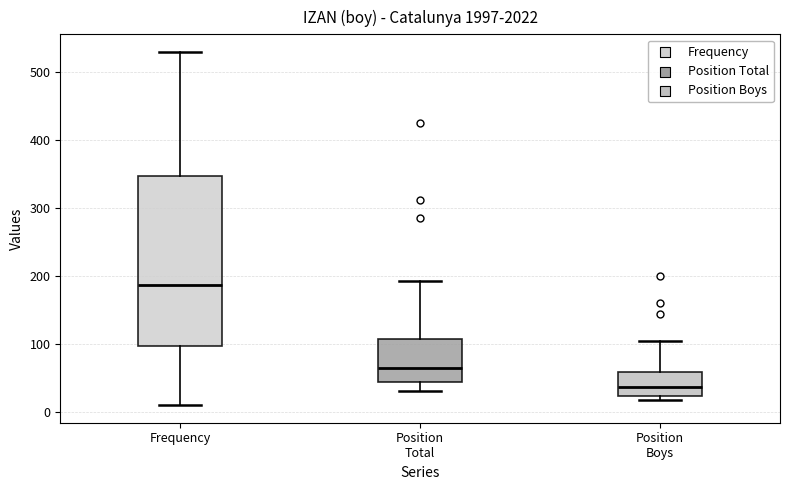

Reading left to right, read every box against the y-axis: the position of its median line, the range the box covers, and the ends of its whiskers. The values are not printed on the chart, so give them approximately, as read against the axis.

Frequency: median 190, box 100 to 350, whiskers 10 to 530
Position Total: median 60, box 40 to 110, whiskers 30 to 190
Position Boys: median 40, box 20 to 60, whiskers 20 (just below the box's lower edge) to 110